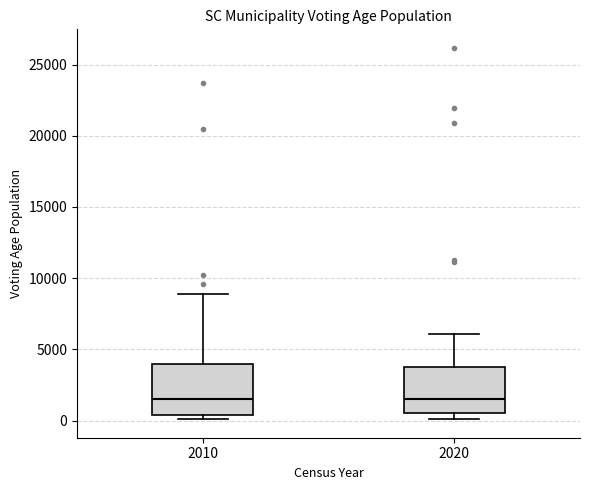

Where does the median line of the box at x = 2010 sit on the y-axis? The values are not printed on the chart, so give them approximately, as read against the axis.

1500